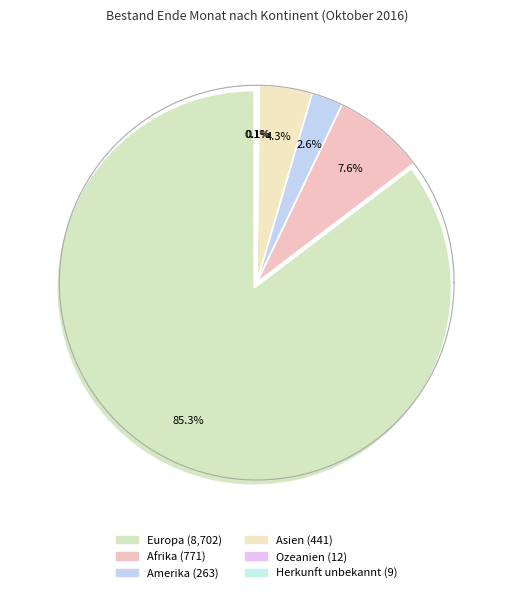

To the nearest percent, what is the difference between the Europa and Ozeanien slice percentages?

85%